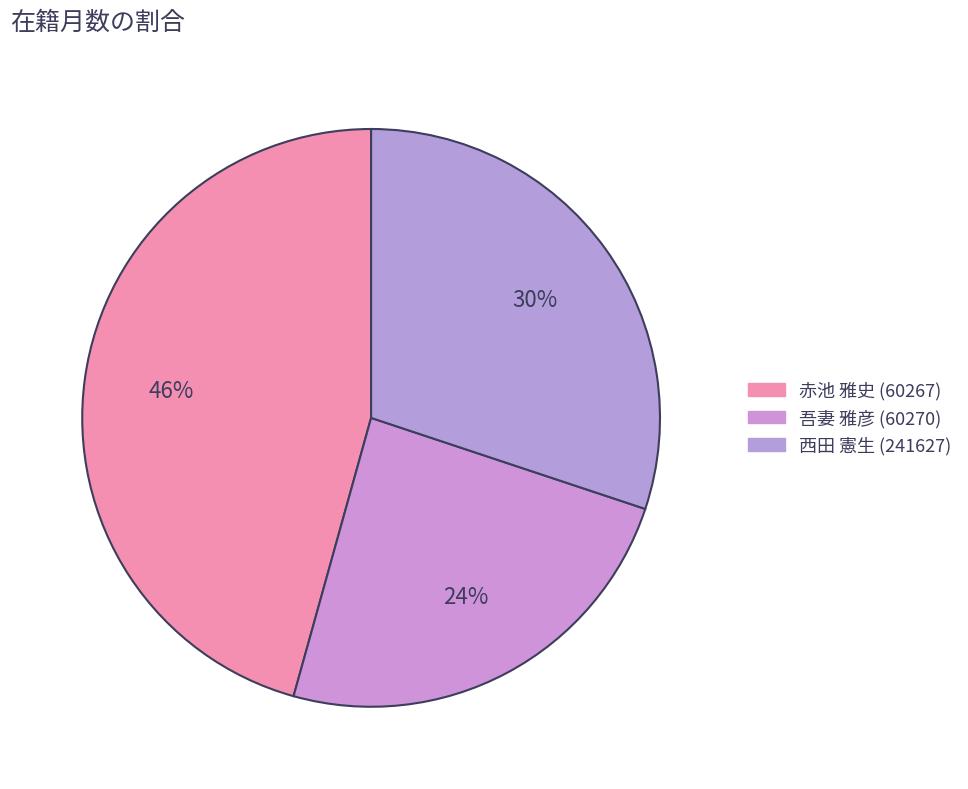

The 吾妻 雅彦 (60270) slice represents 24% of the pie. True or false?

True